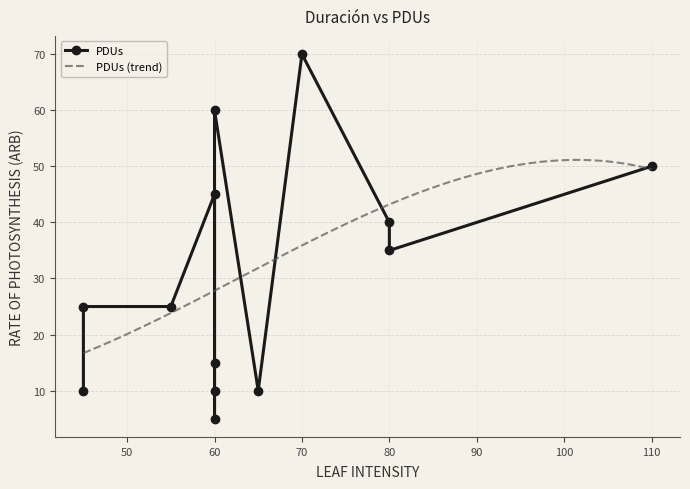

Which has a higher value, 80 or 60?

80